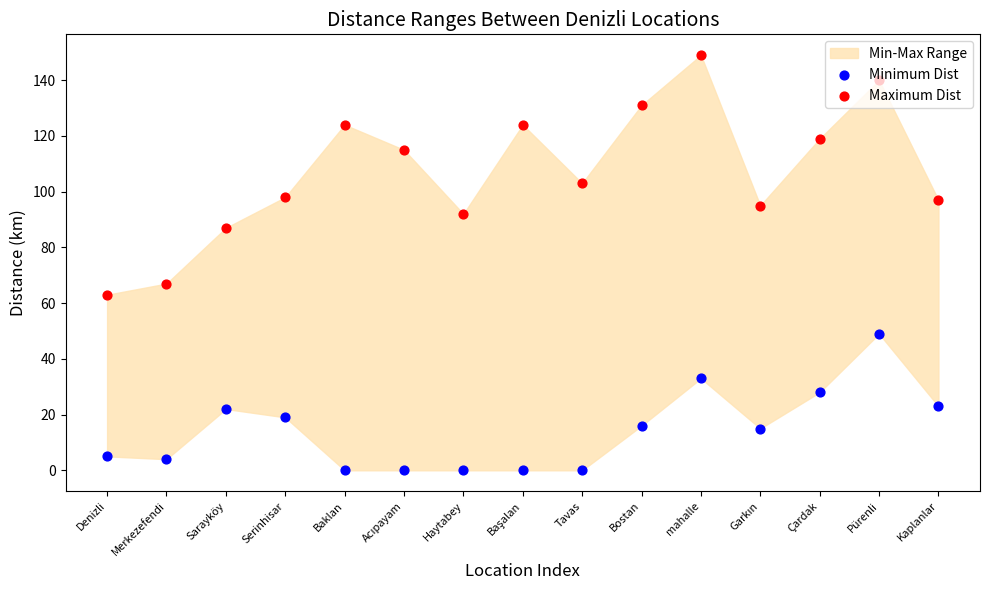

At how many categories does at least one series exceed 129?

3